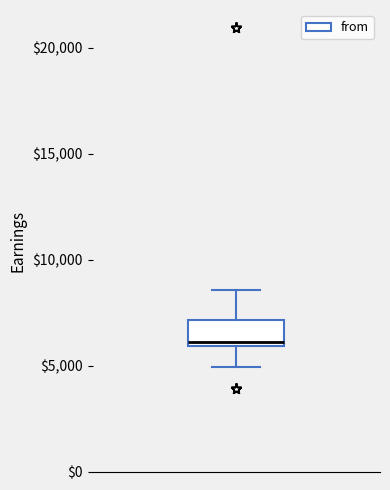

Where does the lower whisker of the box end on the y-axis? The values are not printed on the chart, so give them approximately, as read against the axis.

5000